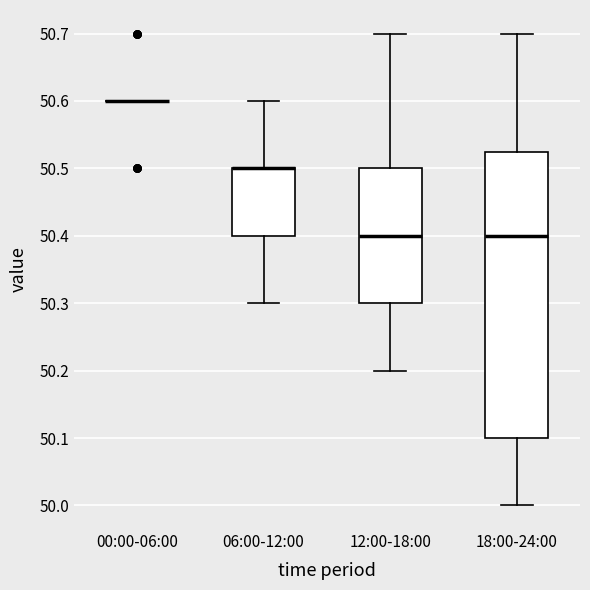

Reading left to right, read every box against the y-axis: the position of its median line, the range the box covers, and the ends of its whiskers. The values are not printed on the chart, so give them approximately, as read against the axis.

00:00-06:00: box collapsed to a line at 50.60, whiskers 50.60 to 50.60
06:00-12:00: median 50.50 (drawn on the box's upper edge), box 50.40 to 50.50, whiskers 50.30 to 50.60
12:00-18:00: median 50.40, box 50.30 to 50.50, whiskers 50.20 to 50.70
18:00-24:00: median 50.40, box 50.10 to 50.53, whiskers 50.00 to 50.70